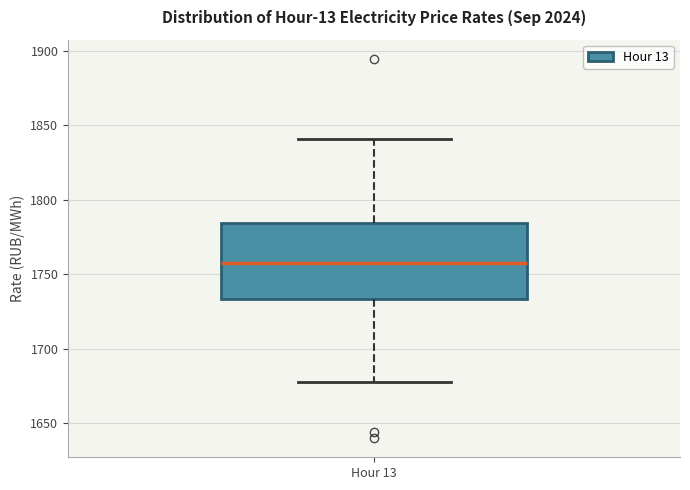

Read this box plot against the y-axis: the position of the median line, the range covered by the box, and the ends of both whiskers. The values are not printed on the chart, so give them approximately, as read against the axis.

median 1755, box 1735 to 1785, whiskers 1675 to 1840